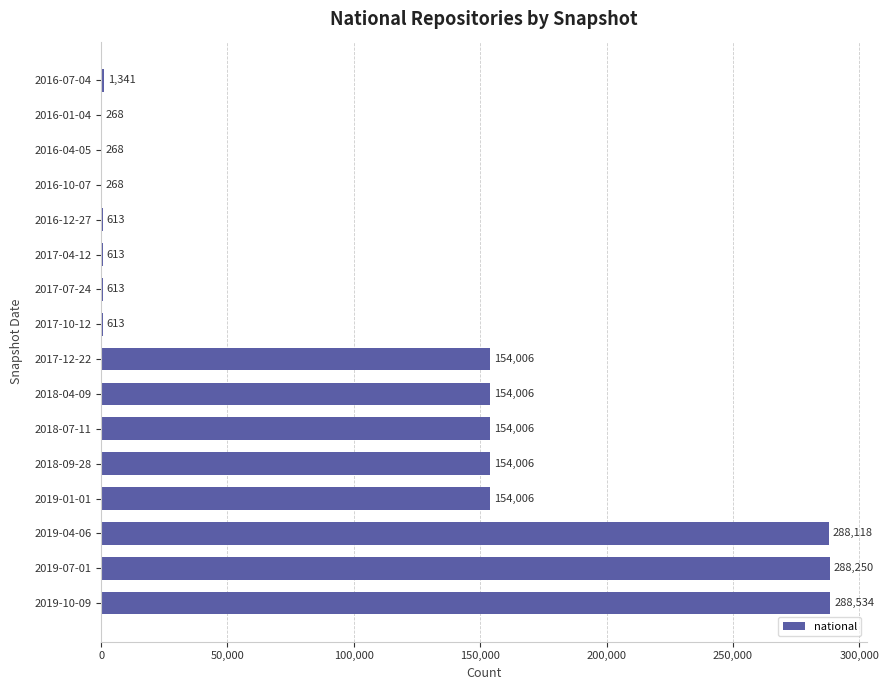

Count the number of data series in this chart.

1